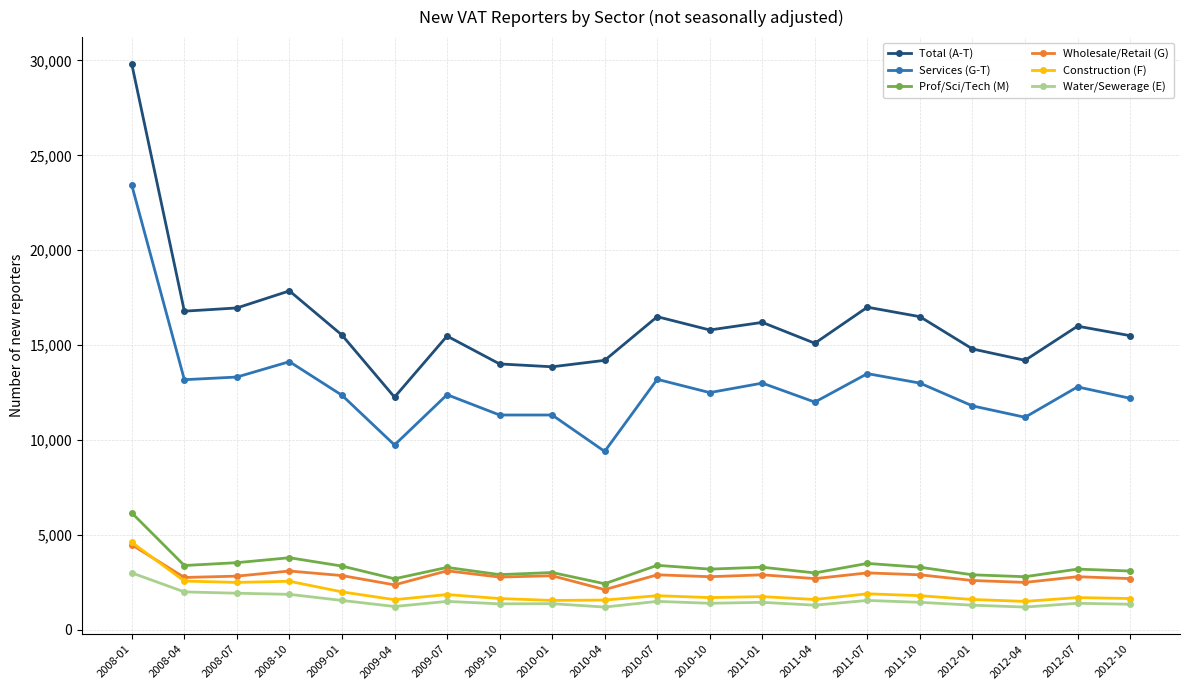

Count the number of data series in this chart.

6